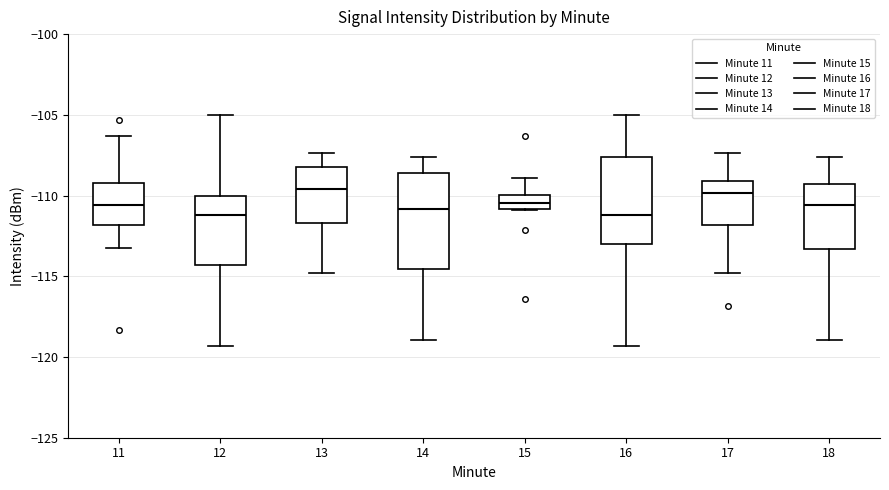

Which box is the tallest, from its lower edge to its upper edge?

14